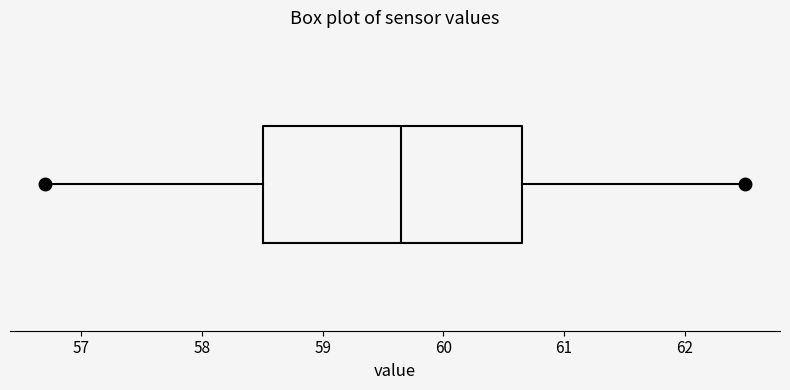

Read this box plot against the x-axis: the position of the median line, the range covered by the box, and the ends of both whiskers. The values are not printed on the chart, so give them approximately, as read against the axis.

median 59.7, box 58.5 to 60.7, whiskers 56.7 to 62.5